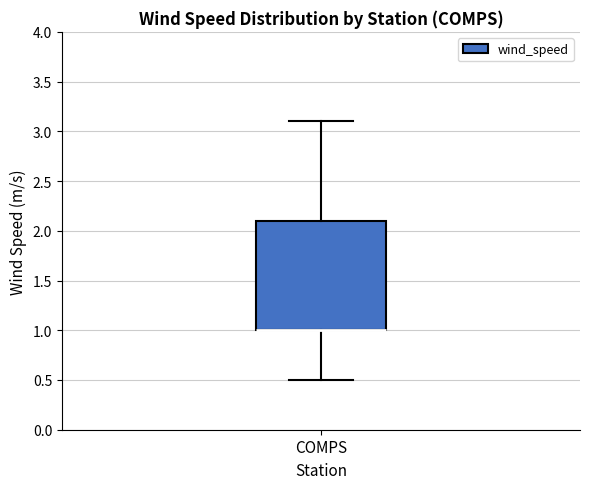

Read this box plot against the y-axis: the position of the median line, the range covered by the box, and the ends of both whiskers. The values are not printed on the chart, so give them approximately, as read against the axis.

median 1.0 (drawn on the box's lower edge), box 1.0 to 2.1, whiskers 0.5 to 3.1